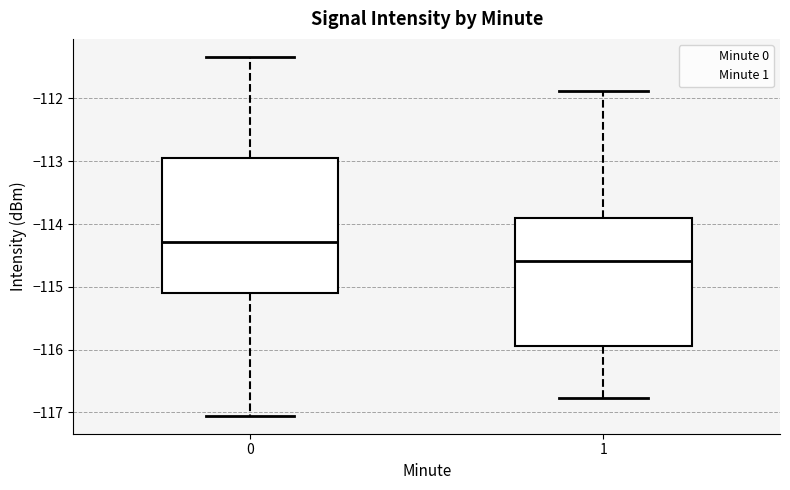

Reading left to right, transcribe this box plot: for each box, give where its median line is, the range the box spans, and where its two whiskers end, as read against the y-axis. The values are not printed on the chart, so give them approximately, as read against the axis.

0: median -114.3, box -115.1 to -113.0, whiskers -117.1 to -111.3
1: median -114.6, box -115.9 to -113.9, whiskers -116.8 to -111.9